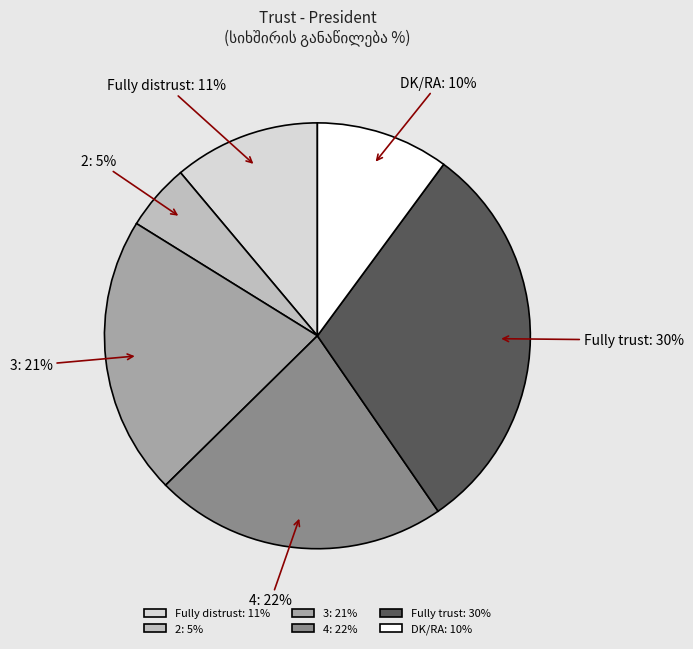

Is there any slice that represents more than half of the pie?

No